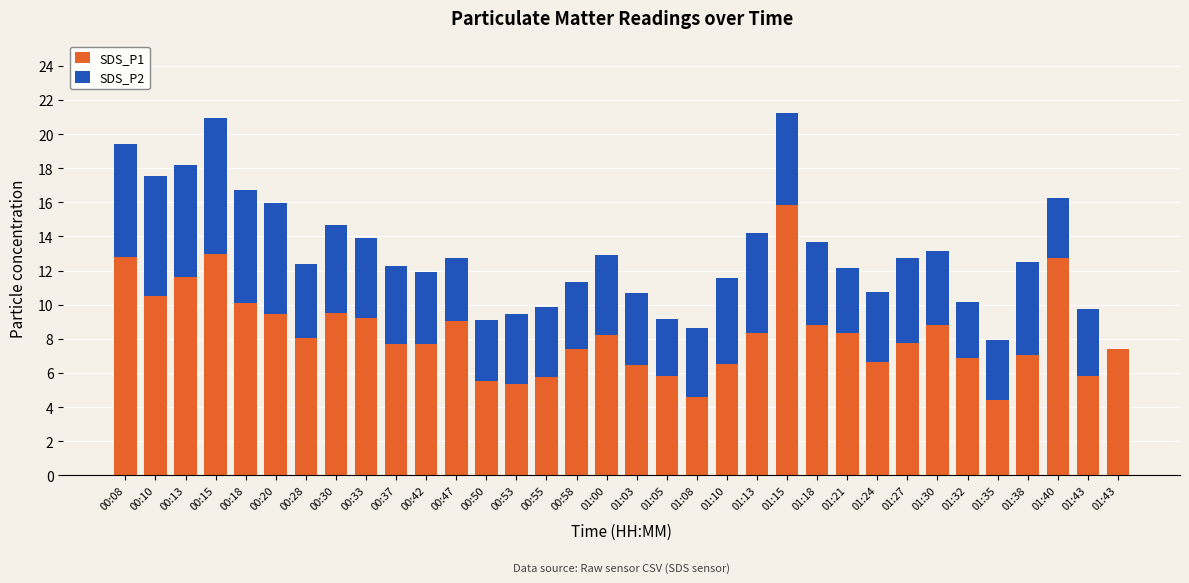

Between 00:18 and 00:50, which is larger?

00:18